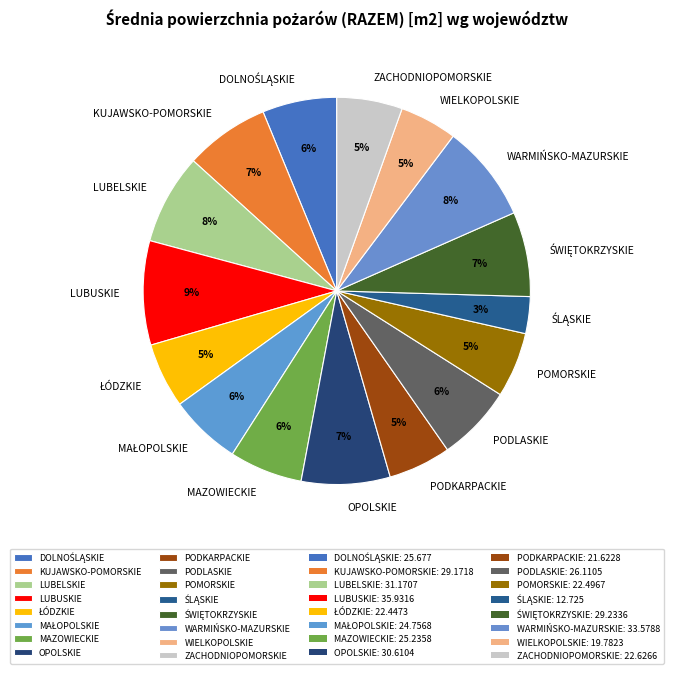

What is the largest slice in the pie chart?

LUBUSKIE